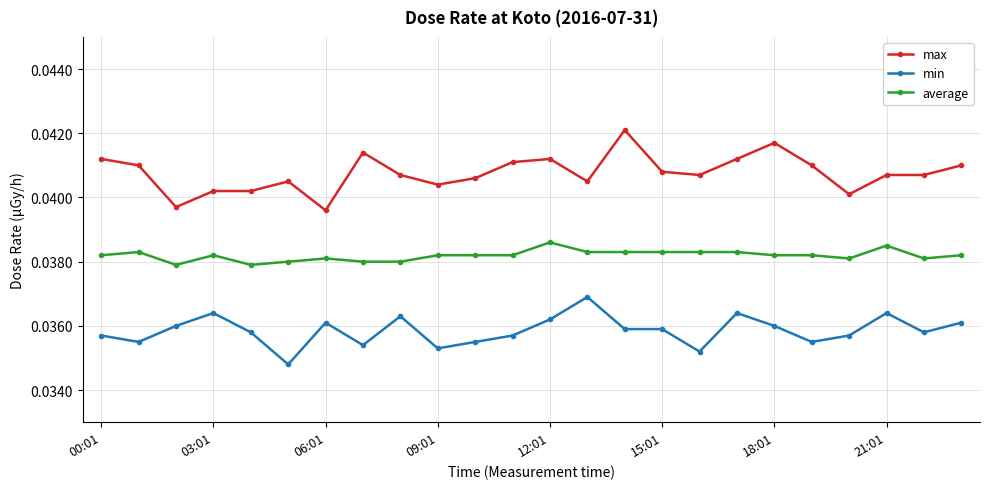

List the series in order of their peak value, highest first.

max, average, min